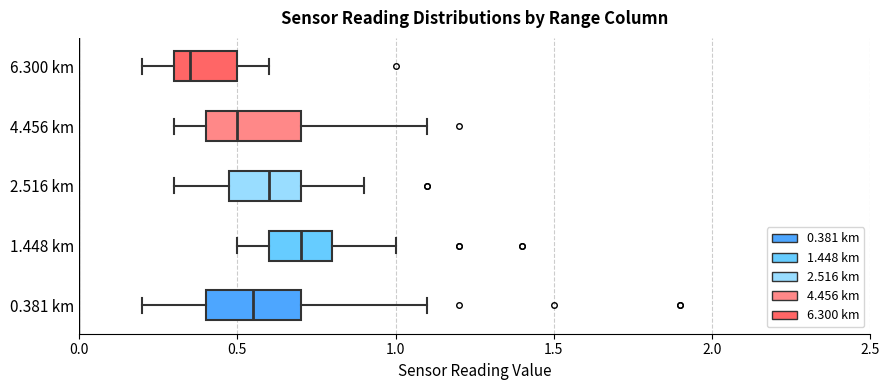

Reading bottom to top, read every box against the x-axis: the position of its median line, the range the box covers, and the ends of its whiskers. The values are not printed on the chart, so give them approximately, as read against the axis.

0.381 km: median 0.55, box 0.40 to 0.70, whiskers 0.20 to 1.10
1.448 km: median 0.70, box 0.60 to 0.80, whiskers 0.50 to 1.00
2.516 km: median 0.60, box 0.50 to 0.70, whiskers 0.30 to 0.90
4.456 km: median 0.50, box 0.40 to 0.70, whiskers 0.30 to 1.10
6.300 km: median 0.35, box 0.30 to 0.50, whiskers 0.20 to 0.60